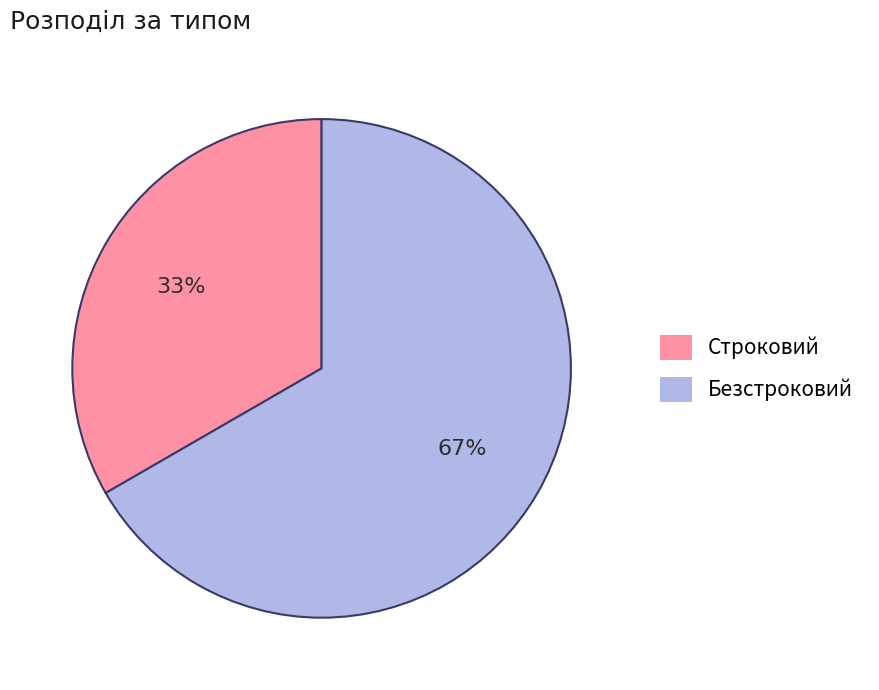

Is it true that Безстроковий is 67% of the pie?

True